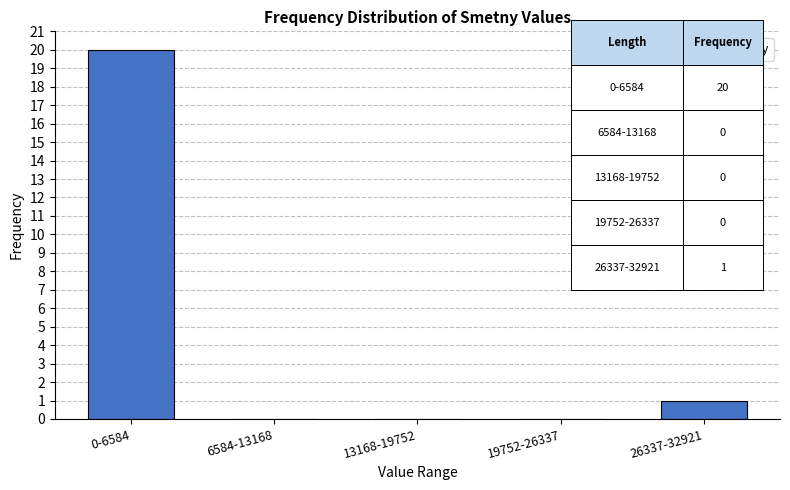

Reading left to right, transcribe all the data shown in this chart.

0-6584=20	6584-13168=0	13168-19752=0	19752-26337=0	26337-32921=1